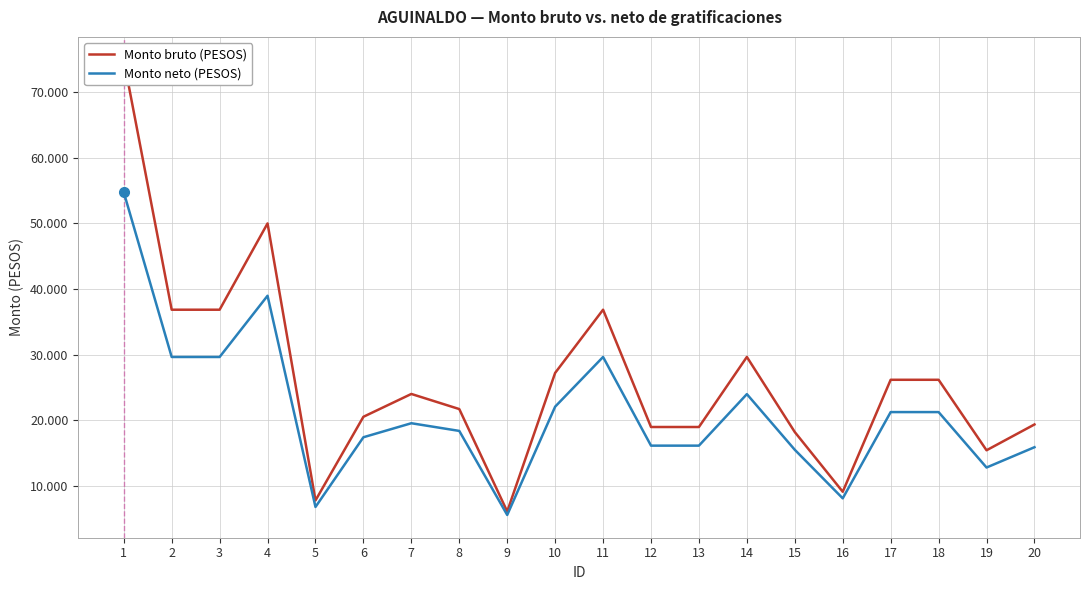

Rank the series by their maximum value, from highest to lowest.

Monto bruto (PESOS), Monto neto (PESOS)